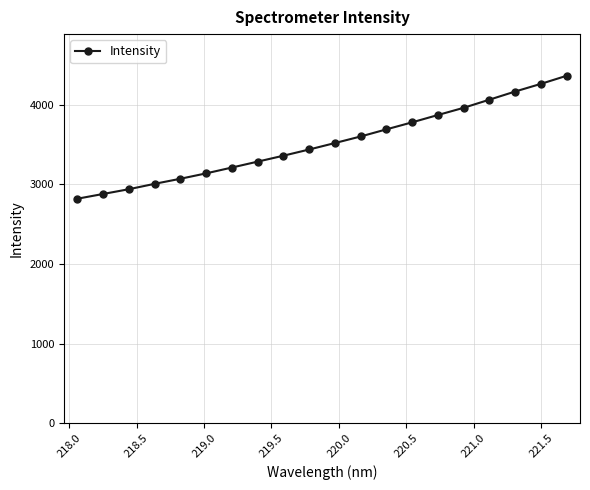

What is the minimum value shown in the chart?

2820.4